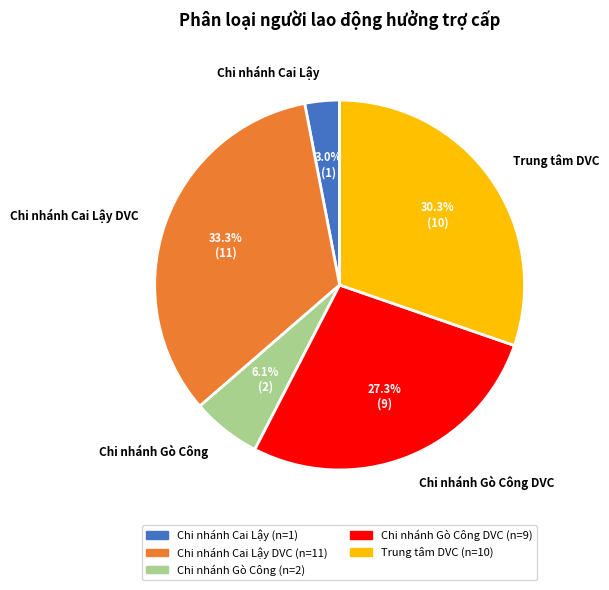

True or false: Chi nhánh Cai Lậy accounts for 3% of the total.

True